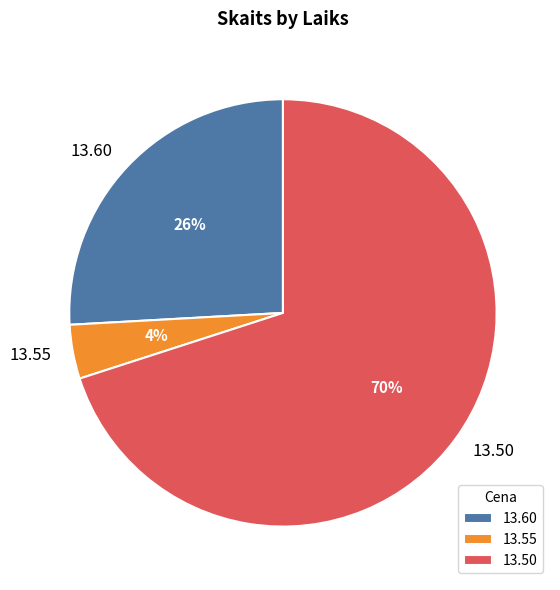

Which category has the smallest portion of the pie?

13.55